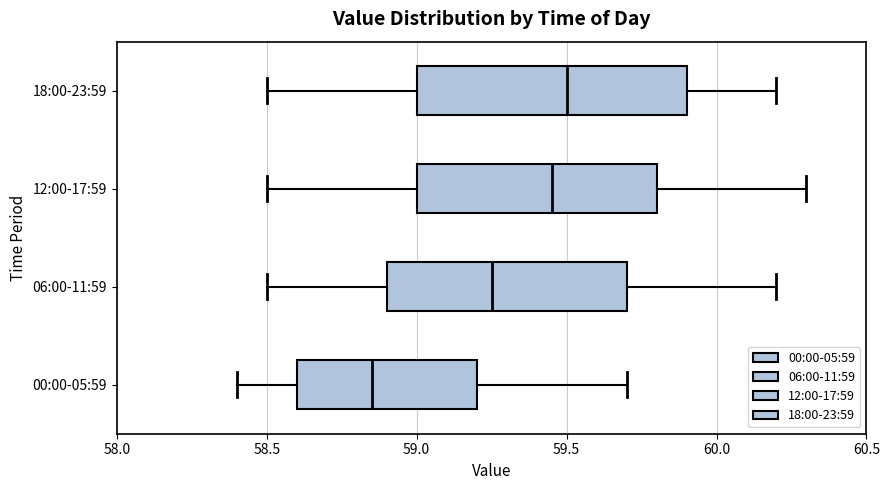

Reading bottom to top, transcribe this box plot: for each box, give where its median line is, the range the box spans, and where its two whiskers end, as read against the x-axis. The values are not printed on the chart, so give them approximately, as read against the axis.

00:00-05:59: median 58.85, box 58.60 to 59.20, whiskers 58.40 to 59.70
06:00-11:59: median 59.25, box 58.90 to 59.70, whiskers 58.50 to 60.20
12:00-17:59: median 59.45, box 59.00 to 59.80, whiskers 58.50 to 60.30
18:00-23:59: median 59.50, box 59.00 to 59.90, whiskers 58.50 to 60.20